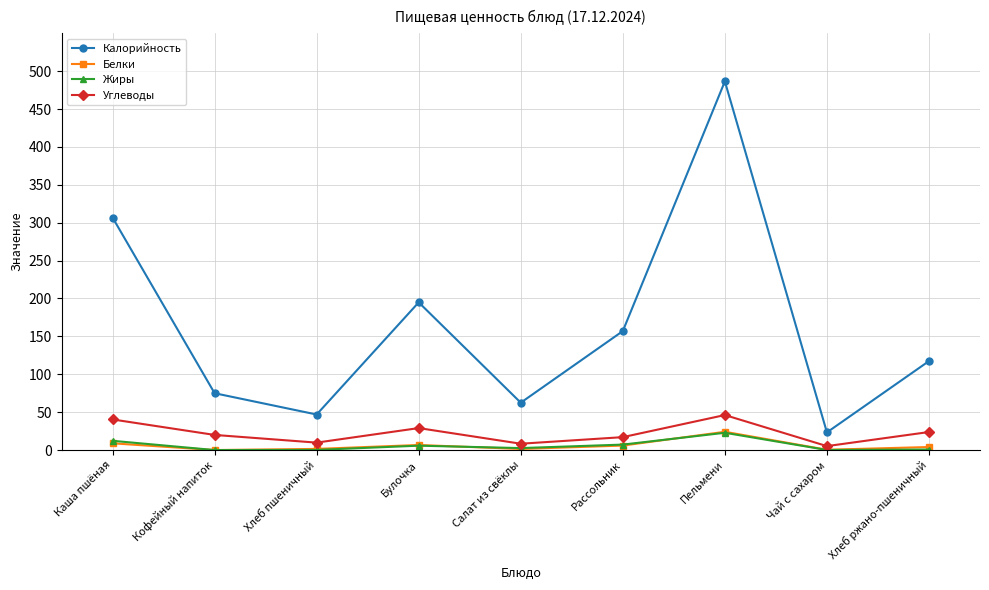

In Углеводы, how many points are lower than both neighbors (excluding endpoints)?

3